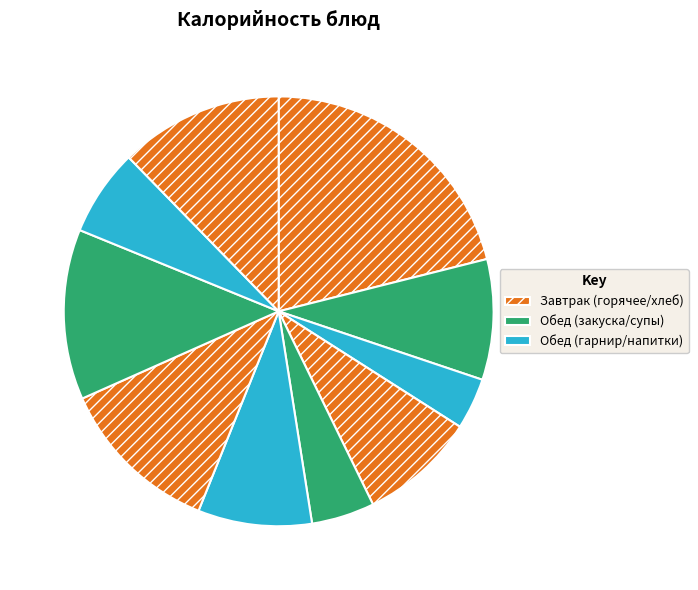

What is the largest slice in the pie chart?

Каша Дружба